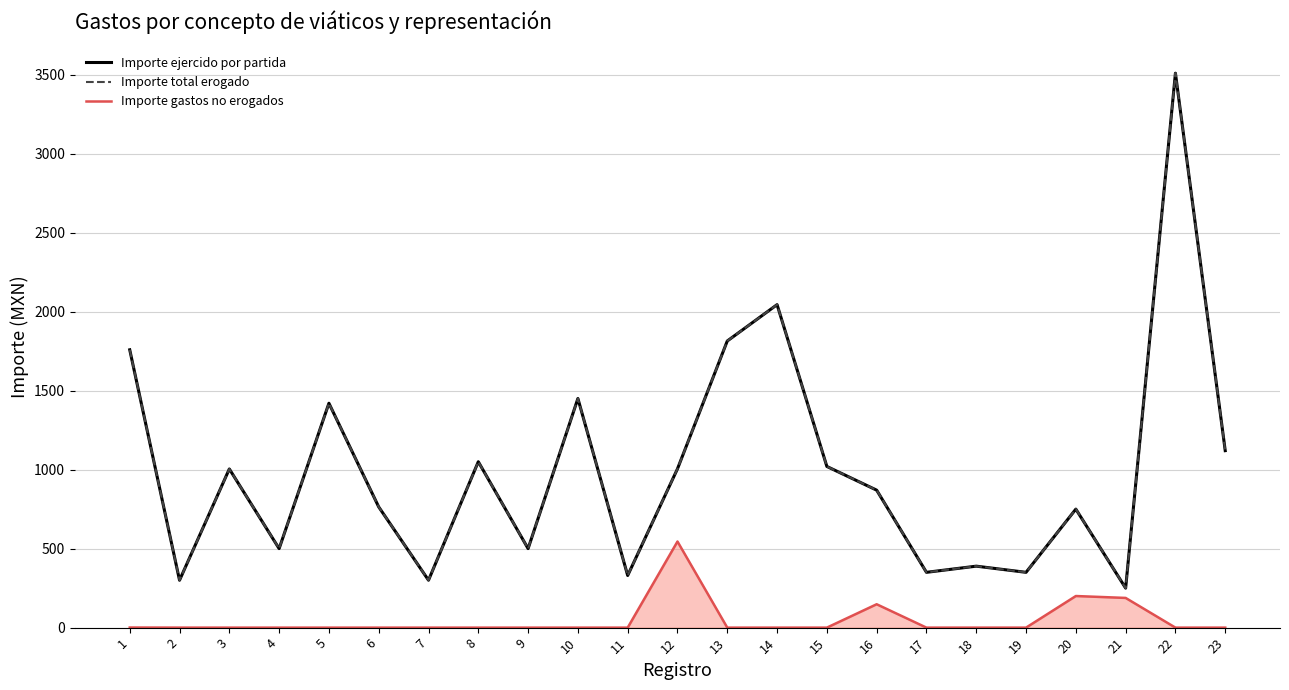

The value of Importe total erogado at 1 is 1758.3. True or false?

True